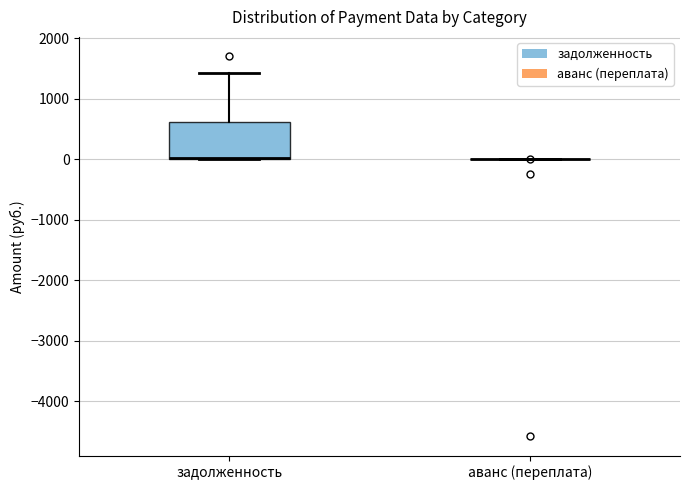

Reading left to right, read every box against the y-axis: the position of its median line, the range the box covers, and the ends of its whiskers. The values are not printed on the chart, so give them approximately, as read against the axis.

задолженность: median 0 (drawn on the box's lower edge), box 0 to 600, whiskers 0 to 1400
аванс (переплата): box collapsed to a line at 0, whiskers 0 to 0